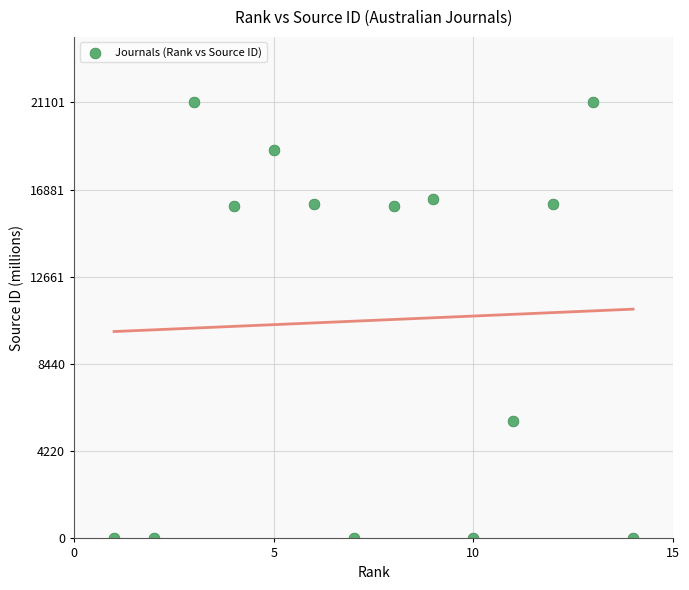

What Y value in the scatter plot is closest to 10550?

5700.2